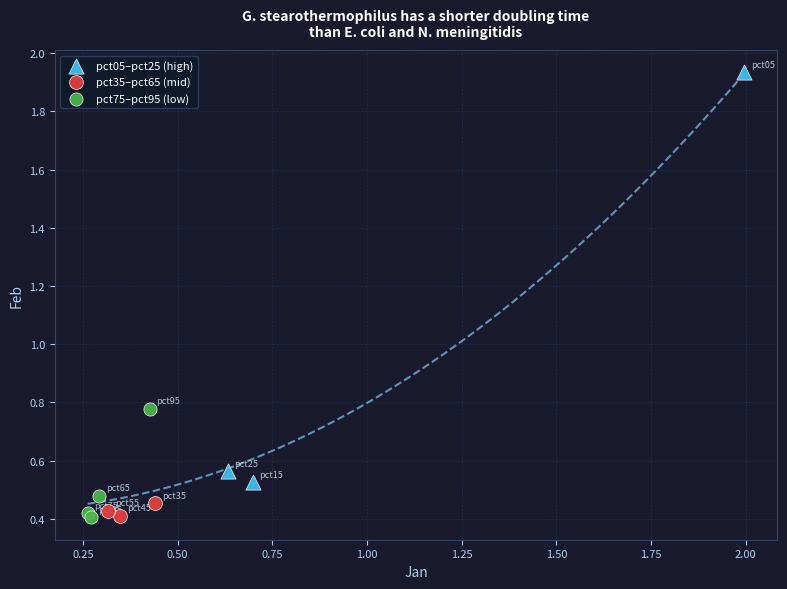

Which series has the largest Y range (max minus min)?

pct05–pct25 (high)